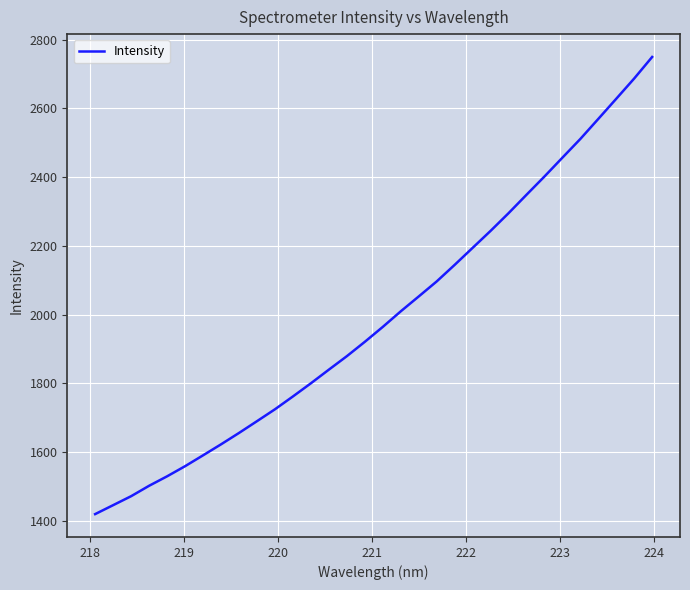

How many lines are shown in the chart?

1